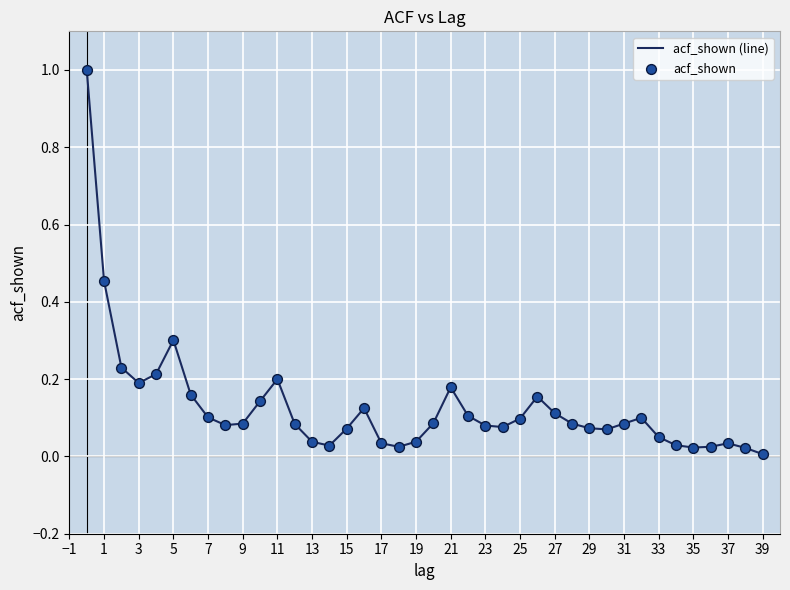

What is the maximum value shown in the chart?

1.0